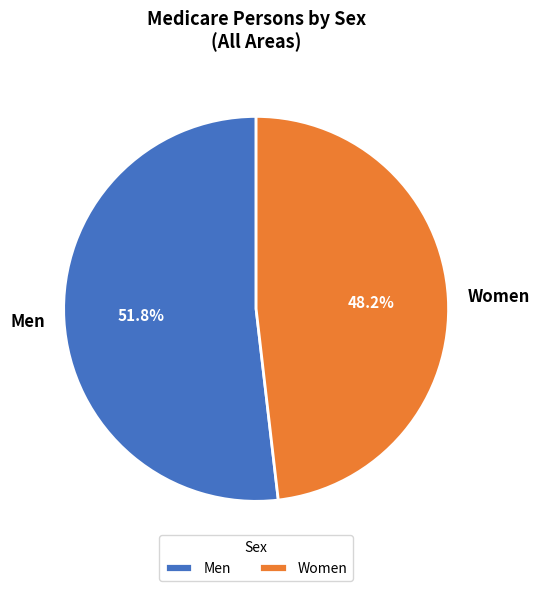

How many segments does this pie chart have?

2